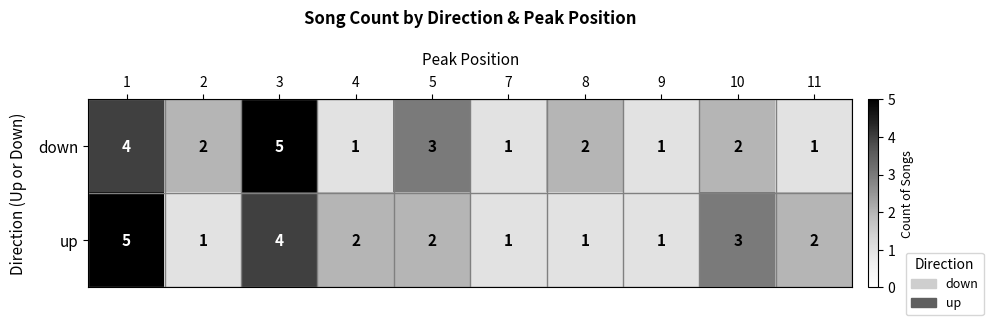

What is the maximum value for down?

5